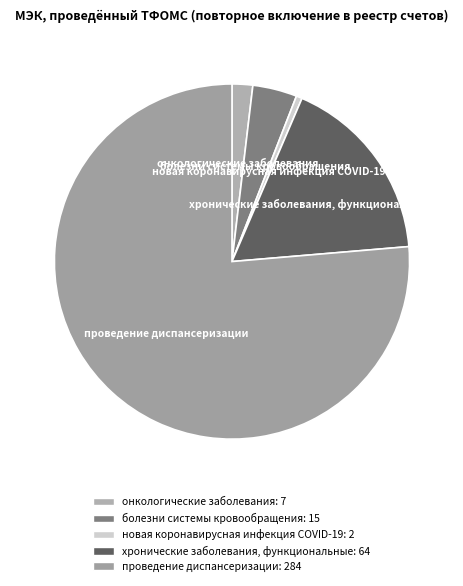

Count the number of slices in the pie.

5